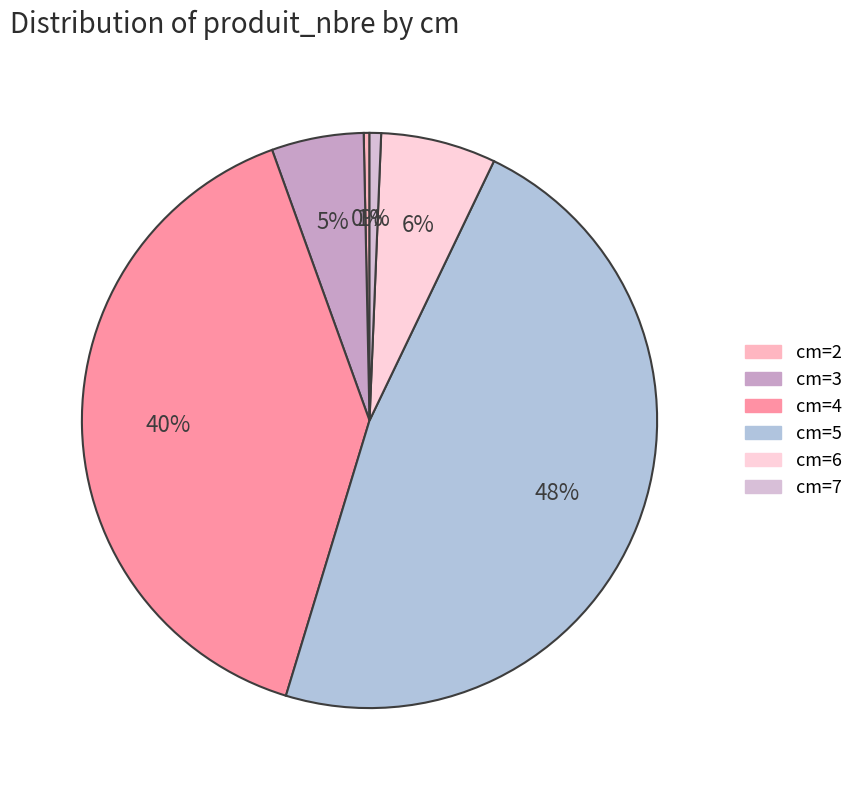

Count the number of slices in the pie.

6